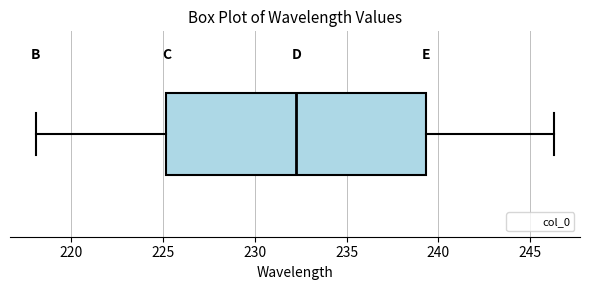

Transcribe this box plot: give where the median line is, the range the box spans, and where the two whiskers end, as read against the x-axis. The values are not printed on the chart, so give them approximately, as read against the axis.

median 232.5, box 225.0 to 239.5, whiskers 218.0 to 246.5